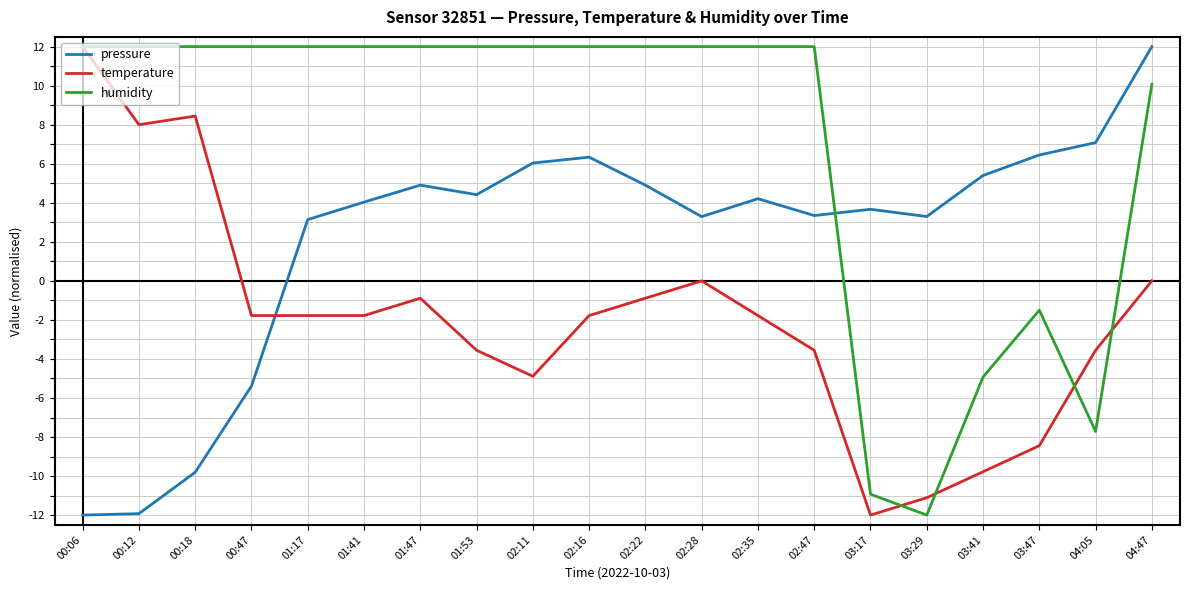

What is the greatest value displayed?

12.0